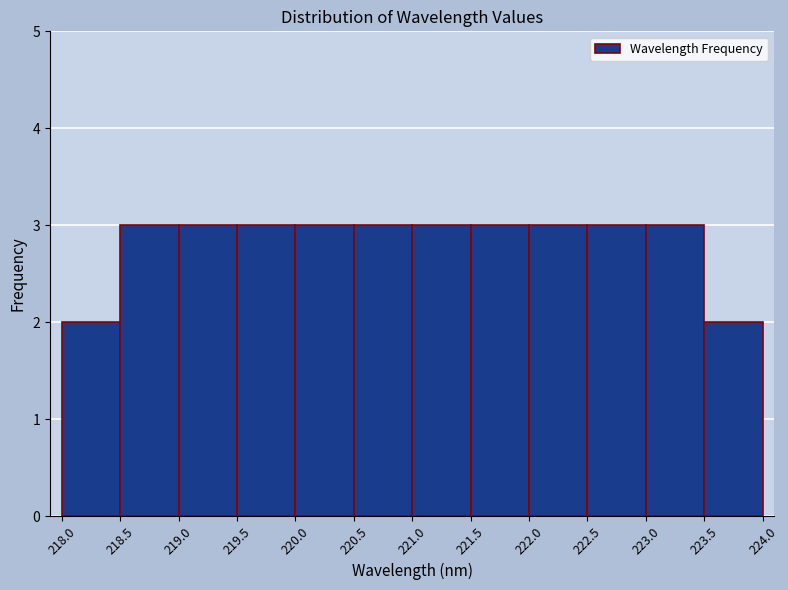

What is the height of the bar covering 222.5 to 223.0 on the x-axis? The values are not printed on the chart, so give them approximately, as read against the axis.

3